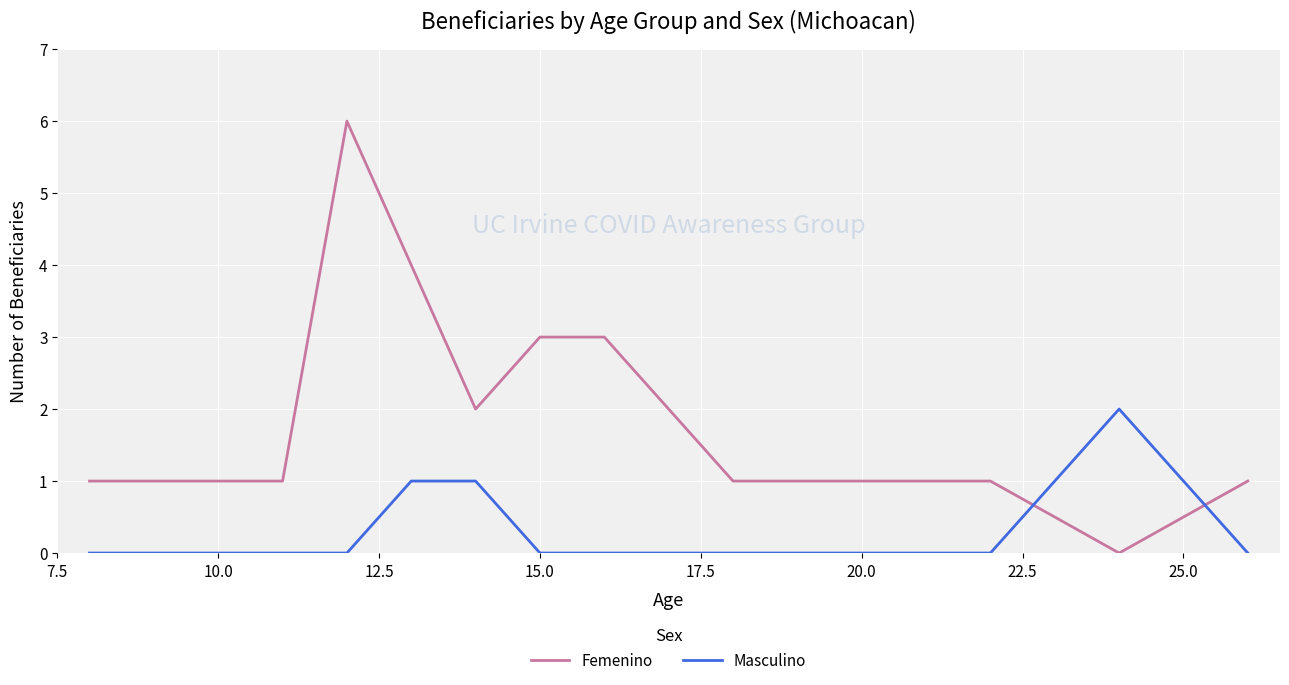

What are all the series names shown in the legend?

Femenino, Masculino